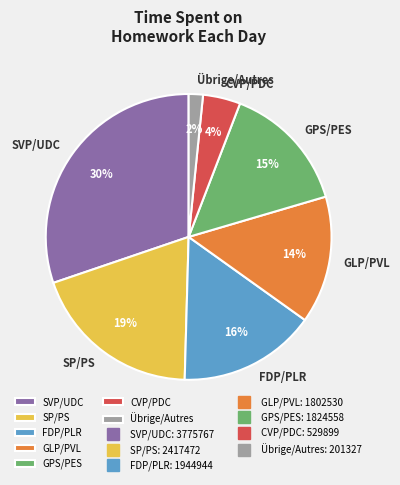

Is there a majority slice in this chart?

No